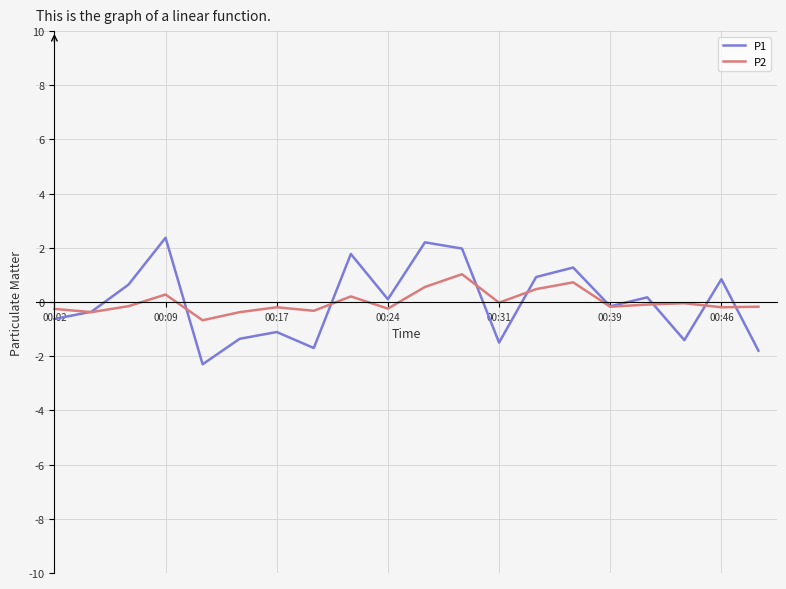

True or false: P2 and P1 intersect in this chart.

True